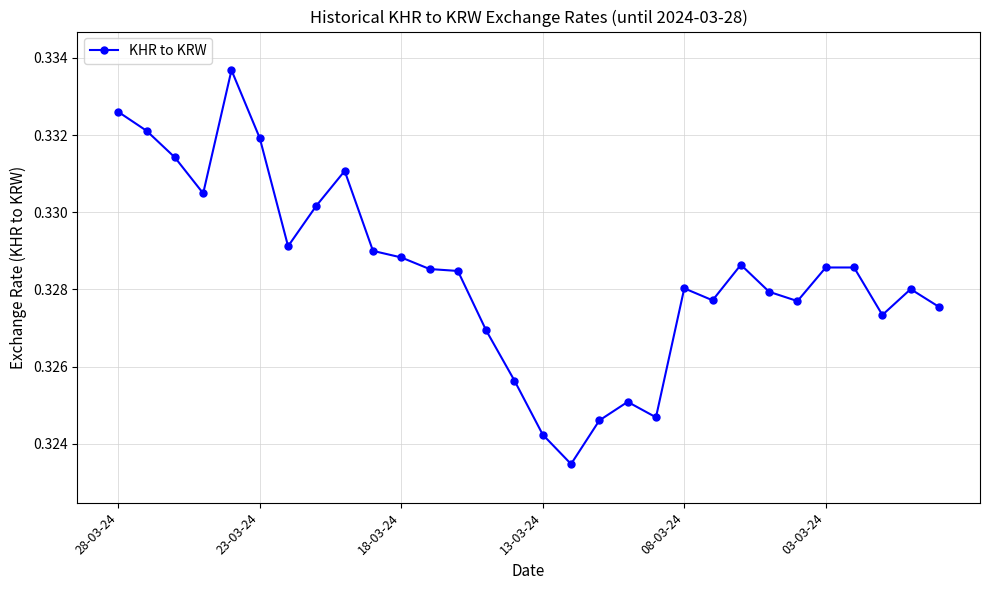

What is the sum of all values?

9.9